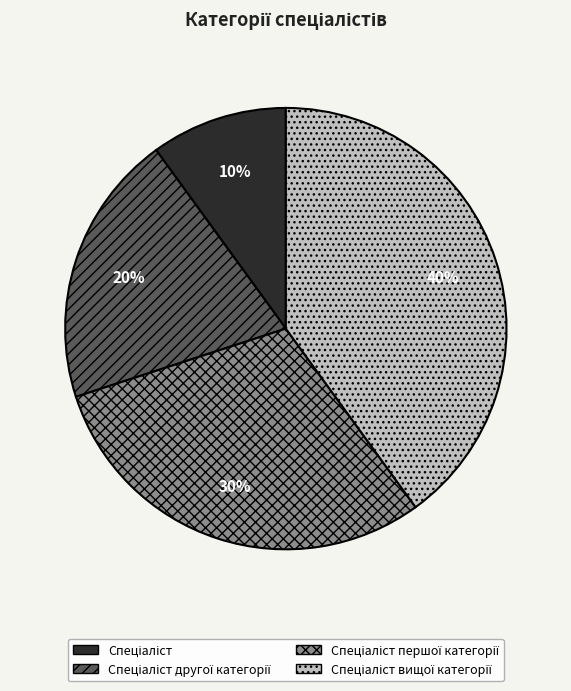

Is there a majority slice in this chart?

No